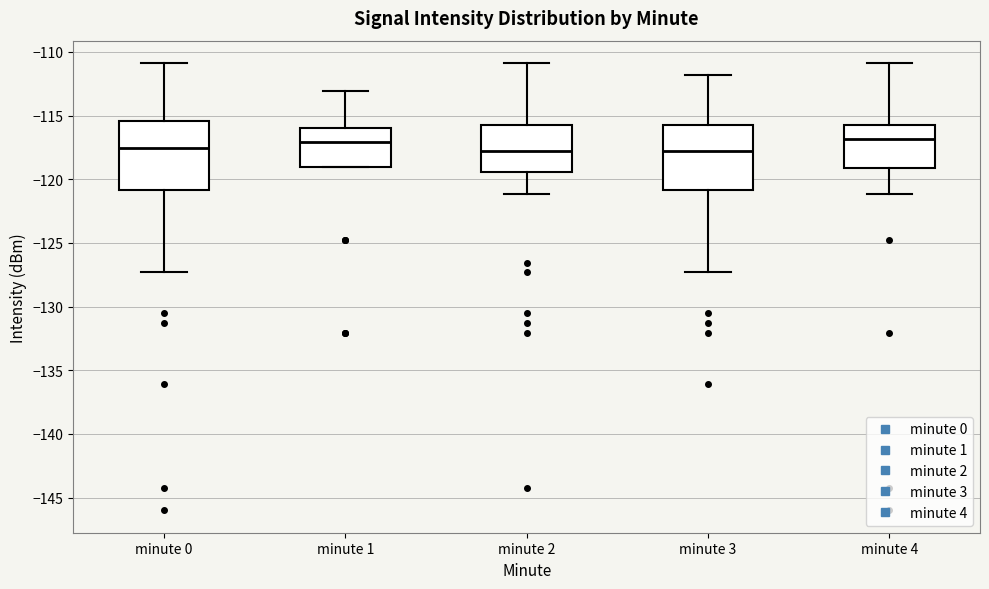

Reading left to right, read every box against the y-axis: the position of its median line, the range the box covers, and the ends of its whiskers. The values are not printed on the chart, so give them approximately, as read against the axis.

minute 0: median -117.5, box -121.0 to -115.5, whiskers -127.5 to -111.0
minute 1: median -117.0, box -119.0 to -116.0, whiskers -119.0 to -113.0
minute 2: median -118.0, box -119.5 to -115.5, whiskers -121.0 to -111.0
minute 3: median -118.0, box -121.0 to -115.5, whiskers -127.5 to -112.0
minute 4: median -117.0, box -119.0 to -115.5, whiskers -121.0 to -111.0